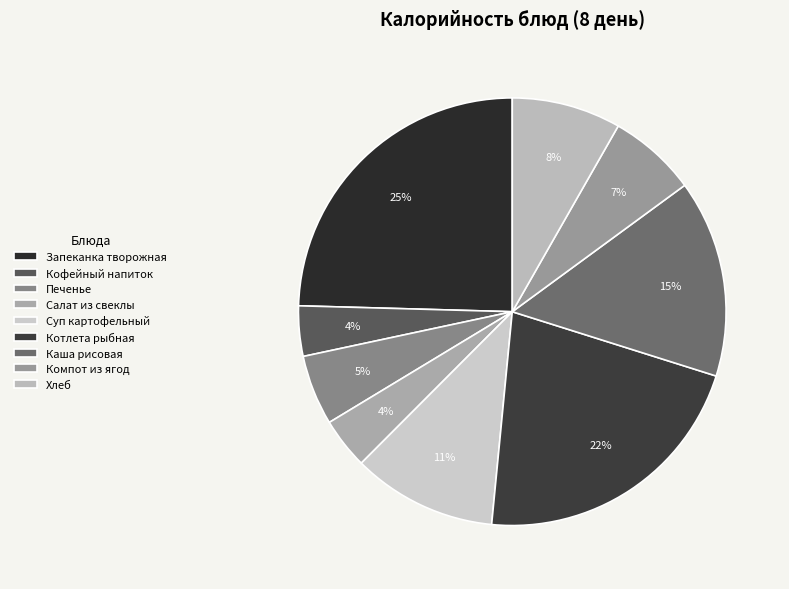

What is the change in value from Печенье to Каша рисовая?

+147